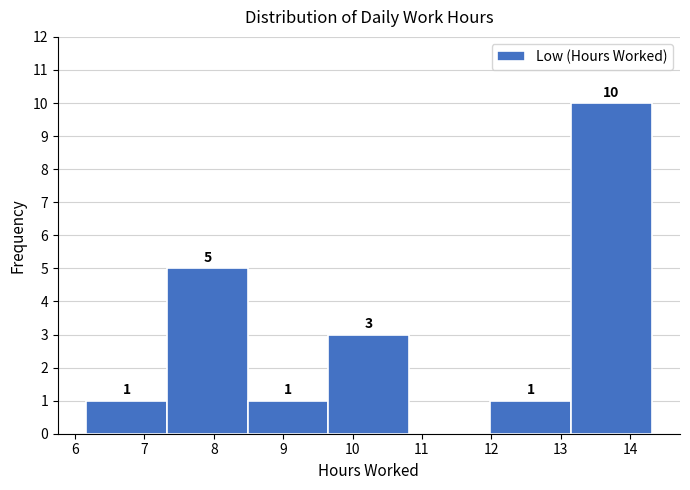

Over which range of the x-axis is the bar tallest?

13.1 to 14.3